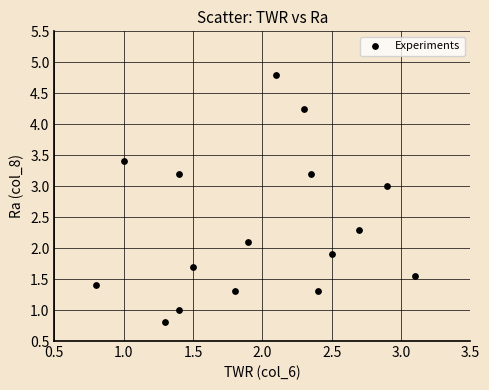

What is the range of X values (max minus min)?

2.3